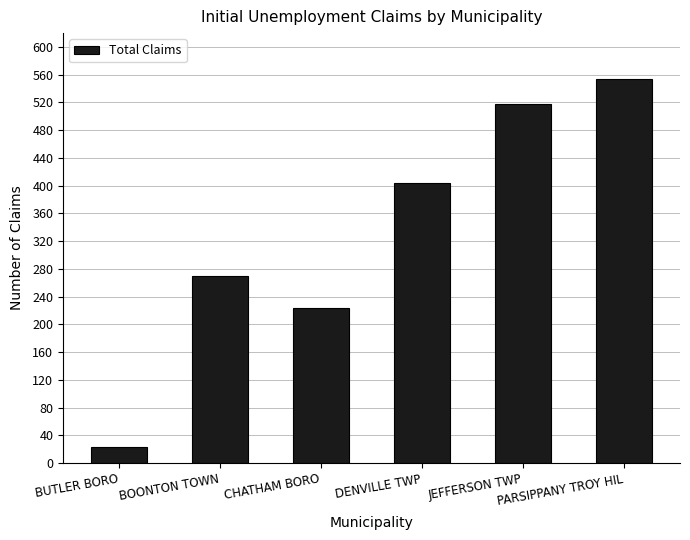

List the labels in order of value, largest first.

PARSIPPANY TROY HIL, JEFFERSON TWP, DENVILLE TWP, BOONTON TOWN, CHATHAM BORO, BUTLER BORO